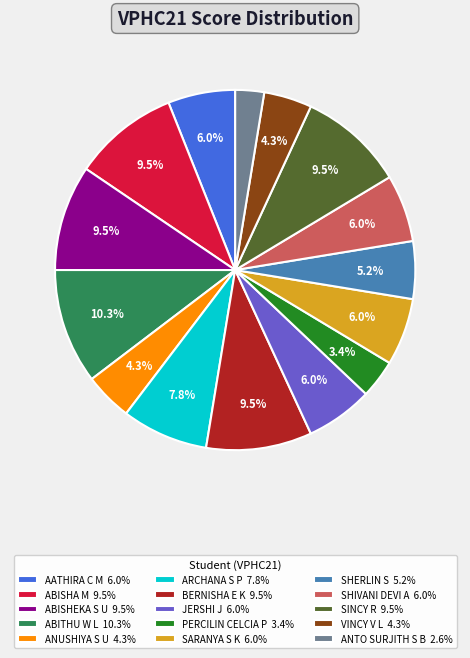

Which category has the smallest portion of the pie?

ANTO SURJITH S B